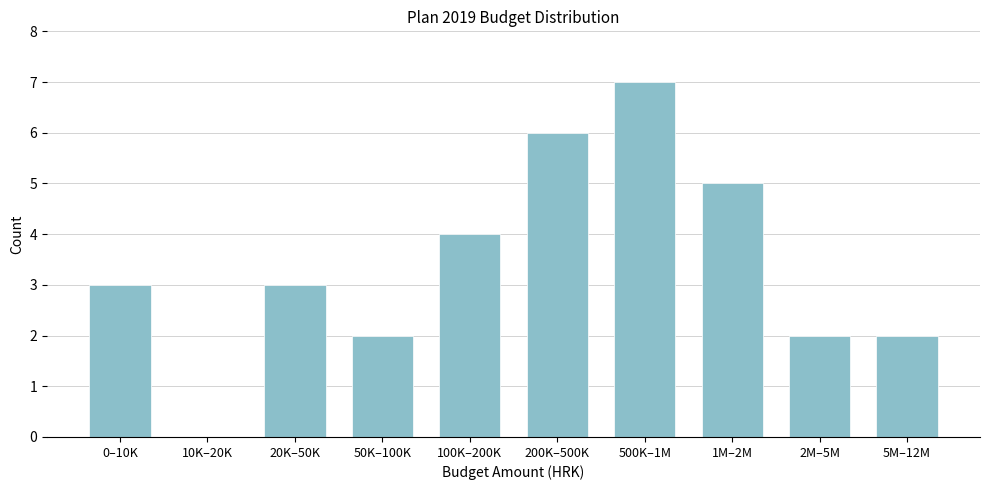

Reading right to left, extract all data points from this chart.

5M–12M=2	2M–5M=2	1M–2M=5	500K–1M=7	200K–500K=6	100K–200K=4	50K–100K=2	20K–50K=3	10K–20K=0	0–10K=3